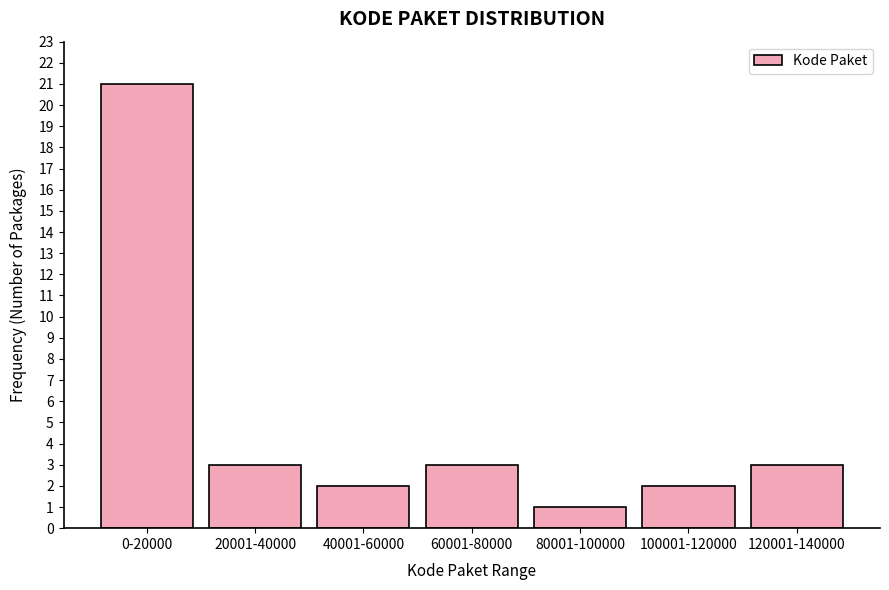

Reading left to right, extract all data points from this chart.

21	3	2	3	1	2	3